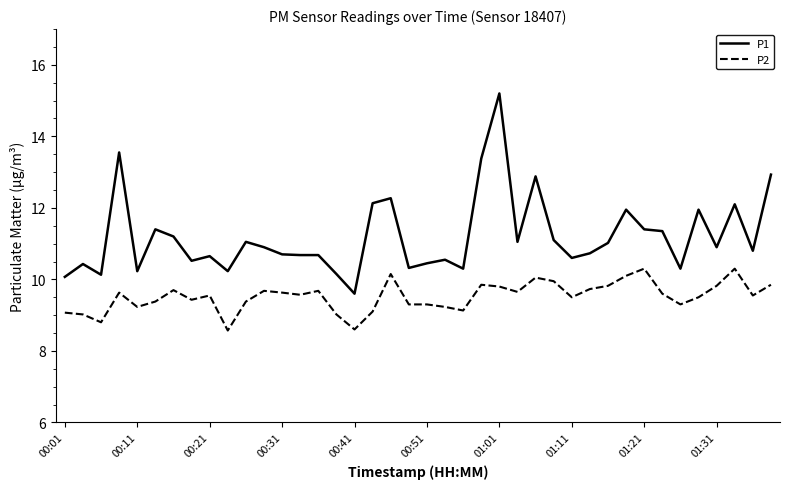

Which series has the largest range (max minus min)?

P1